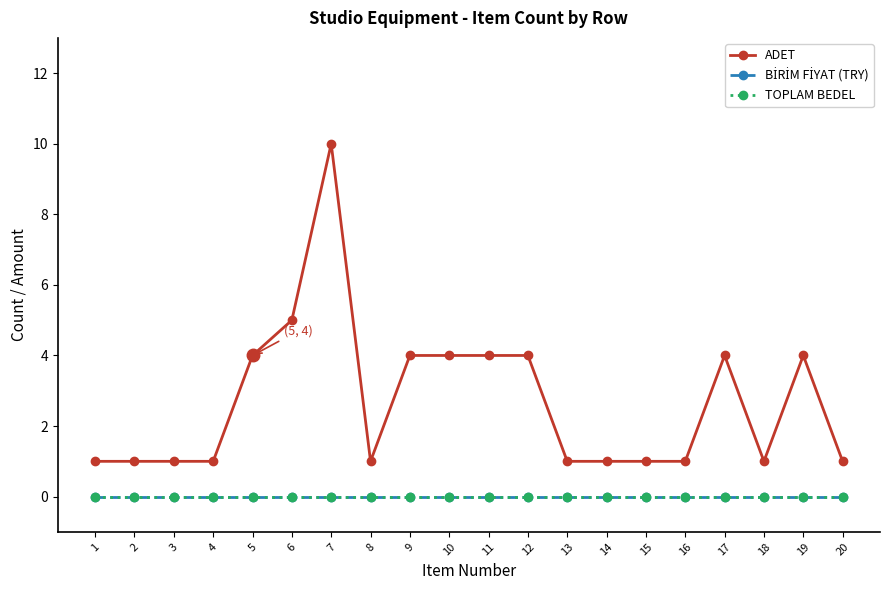

At 5, list the series in order from largest to smallest.

ADET, BİRİM FİYAT (TRY), TOPLAM BEDEL